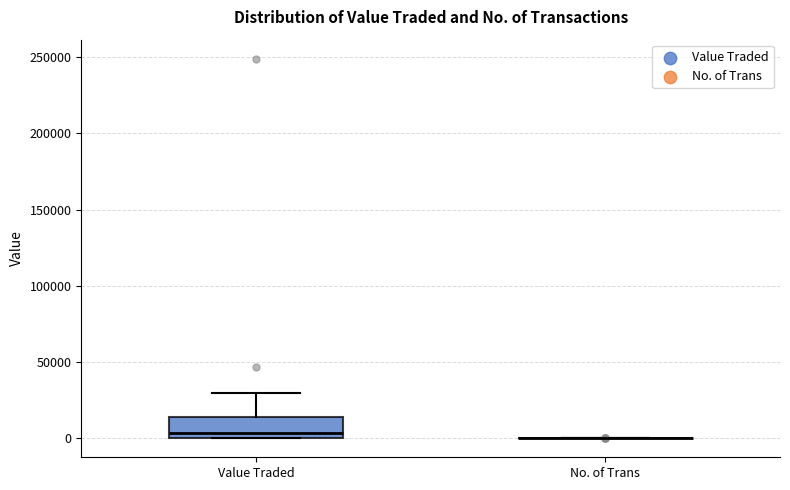

Reading left to right, transcribe this box plot: for each box, give where its median line is, the range the box spans, and where its two whiskers end, as read against the y-axis. The values are not printed on the chart, so give them approximately, as read against the axis.

Value Traded: median 5000, box 0 to 15000, whiskers 0 to 30000
No. of Trans: box collapsed to a line at 0, whiskers 0 to 0